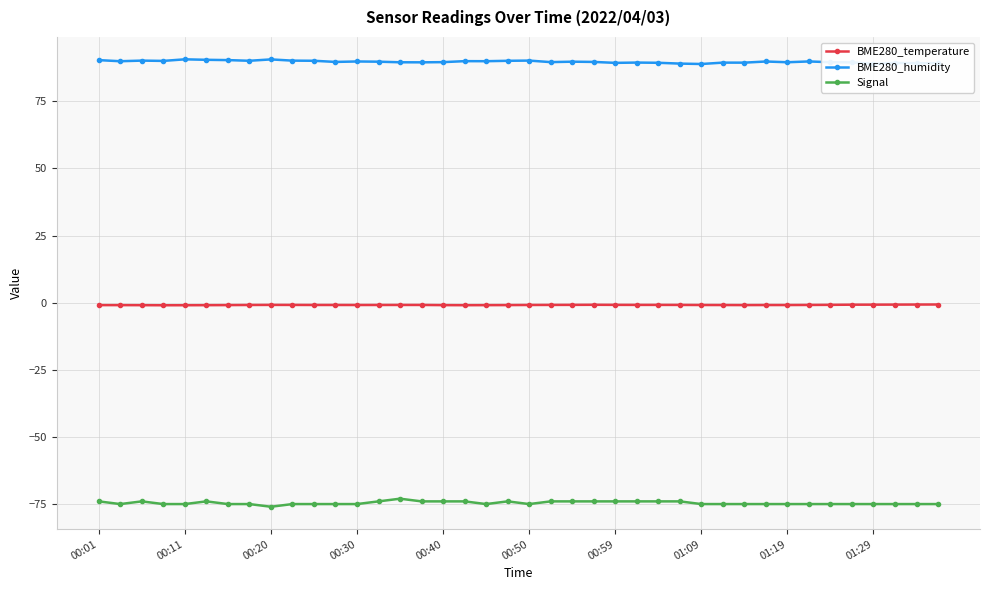

What is the greatest value displayed?

90.6